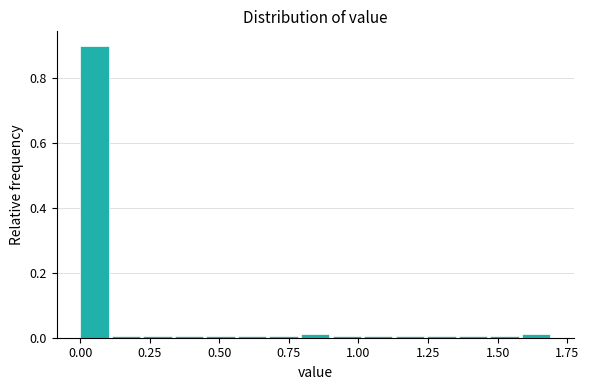

Read against the x-axis, roughly where is the centre of the tallest bar?

0.05